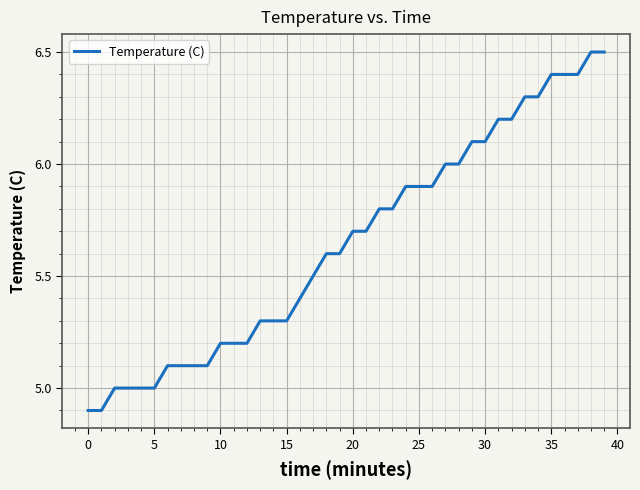

What is the minimum value shown in the chart?

4.9